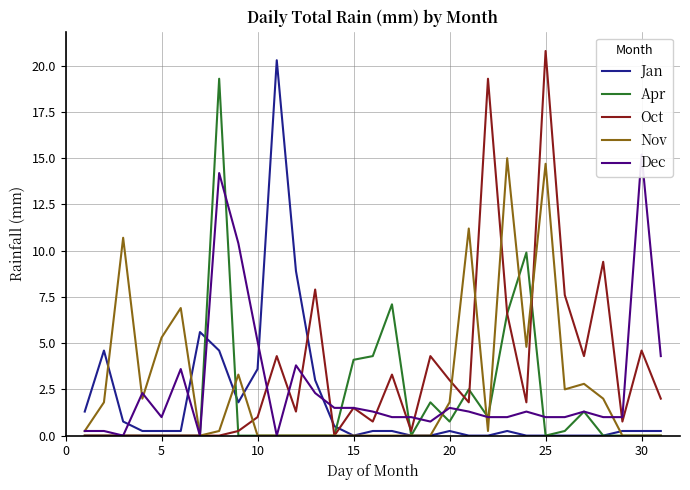

What is the difference between the maximum and minimum values in the Apr series?

19.3